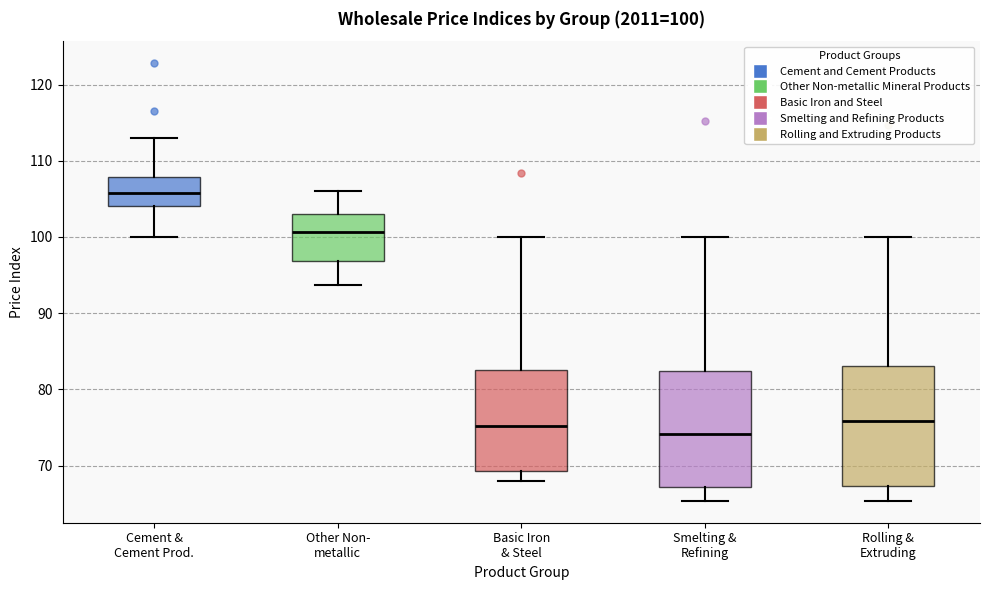

Which box's median line is the highest?

Cement & Cement Prod.